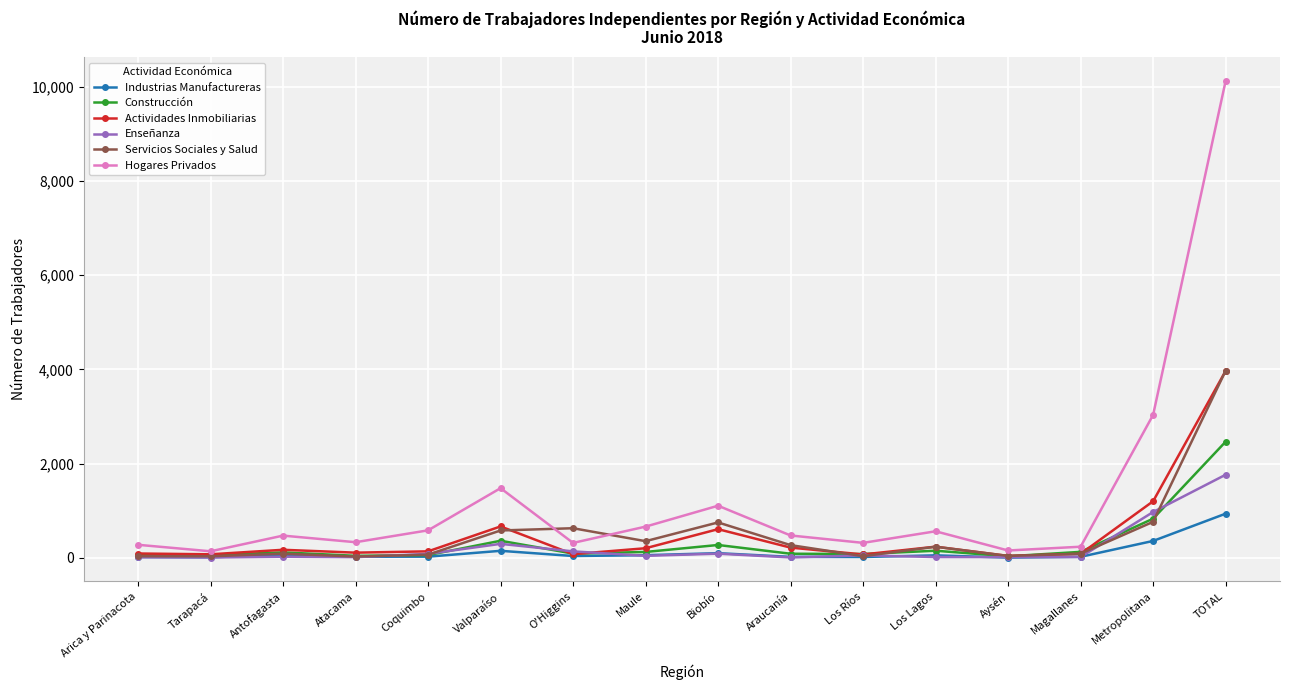

Which series has the largest range (max minus min)?

Hogares Privados